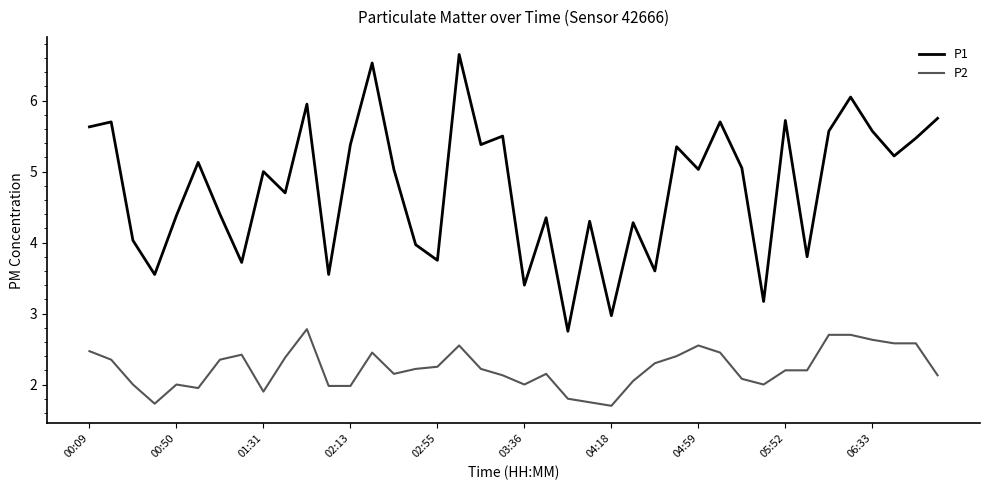

Which series has the largest total across all categories?

P1